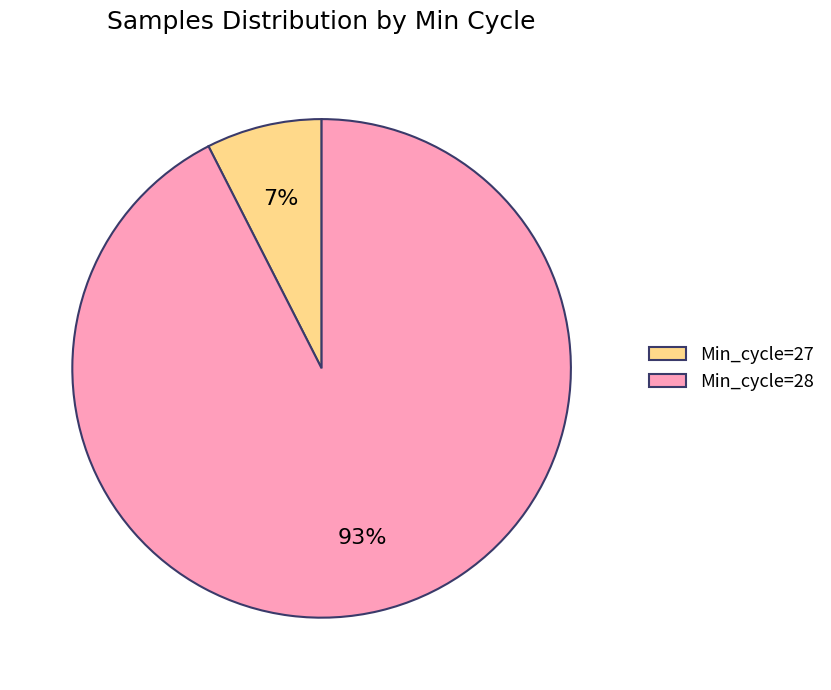

Which category has the smallest portion of the pie?

Min_cycle=27